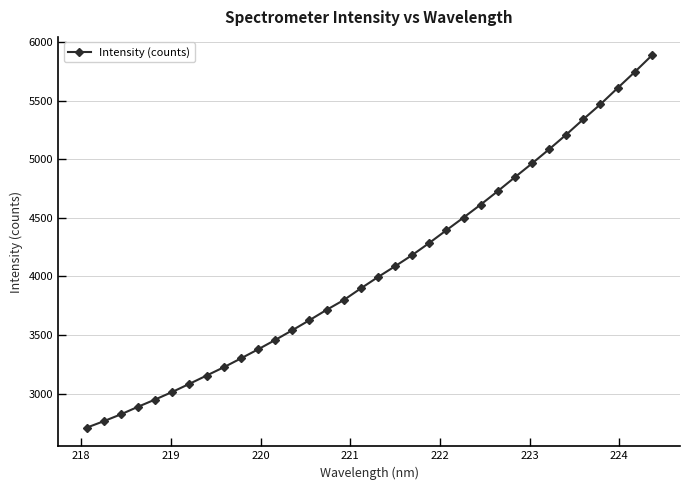

What is the minimum value shown in the chart?

2710.9